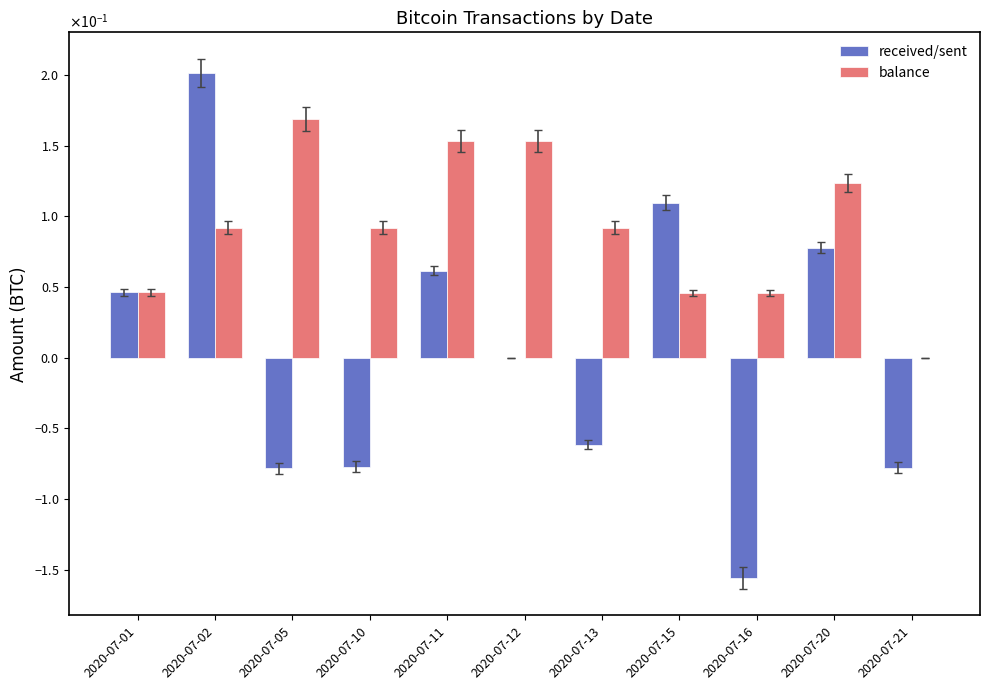

Rank the categories by received/sent value from highest to lowest.

2020-07-02, 2020-07-15, 2020-07-20, 2020-07-11, 2020-07-01, 2020-07-12, 2020-07-13, 2020-07-10, 2020-07-21, 2020-07-05, 2020-07-16